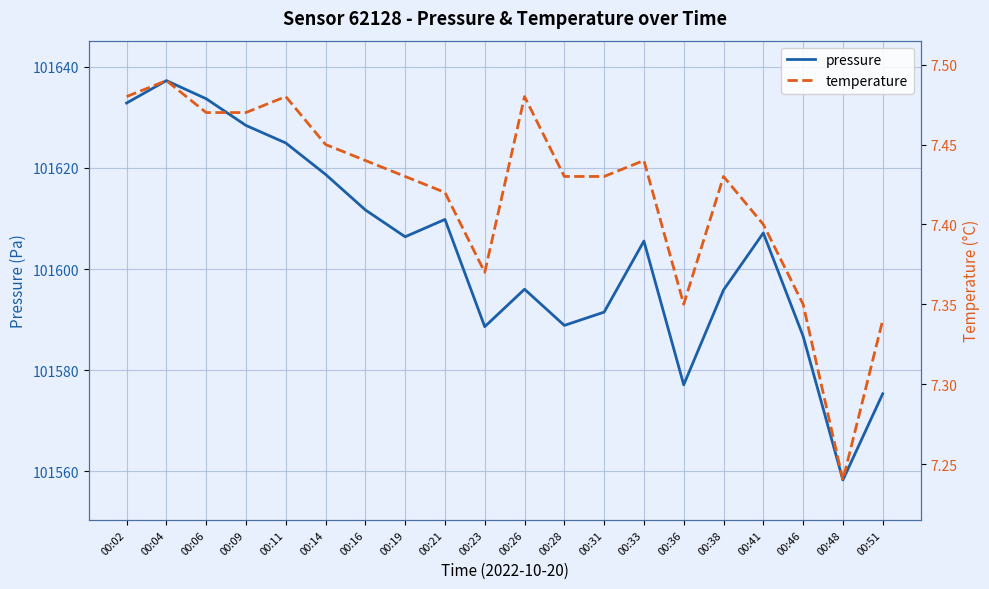

Does the chart have visible grid lines?

Yes